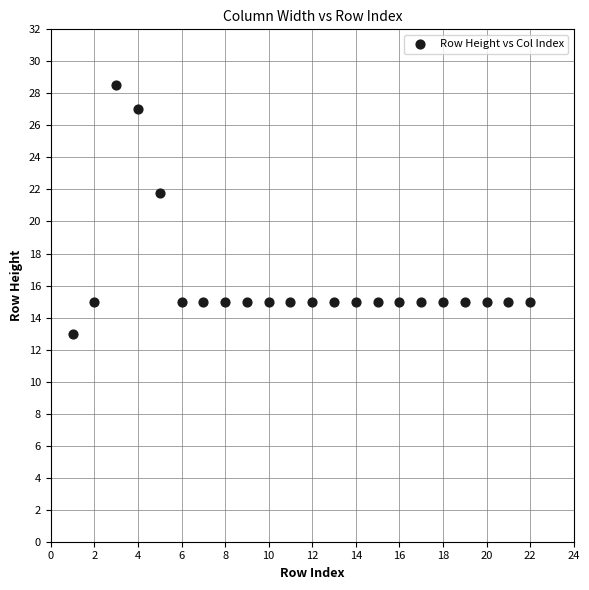

What is the range of X values (max minus min)?

21.0